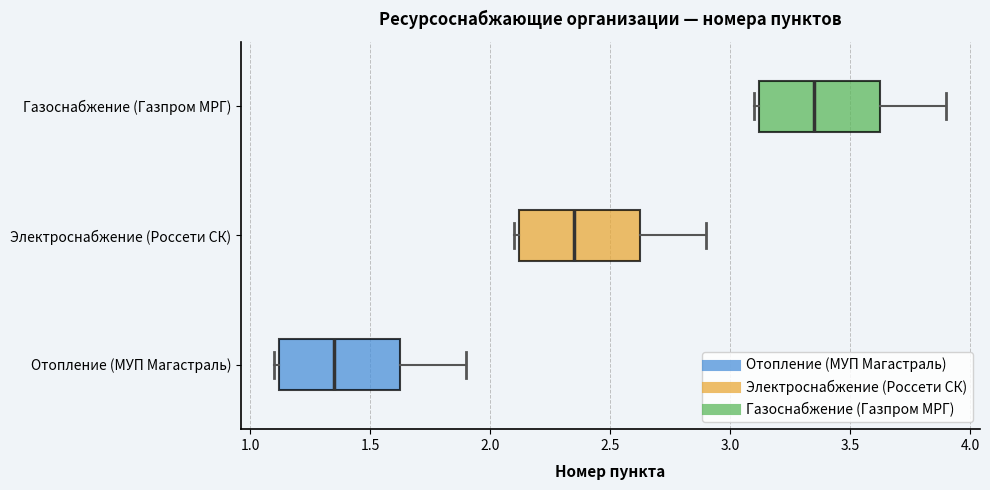

Reading bottom to top, read every box against the x-axis: the position of its median line, the range the box covers, and the ends of its whiskers. The values are not printed on the chart, so give them approximately, as read against the axis.

Отопление (МУП Магастраль): median 1.35, box 1.10 to 1.65, whiskers 1.10 (just left of the box's left edge) to 1.90
Электроснабжение (Россети СК): median 2.35, box 2.10 to 2.65, whiskers 2.10 (just left of the box's left edge) to 2.90
Газоснабжение (Газпром МРГ): median 3.35, box 3.10 to 3.65, whiskers 3.10 (just left of the box's left edge) to 3.90